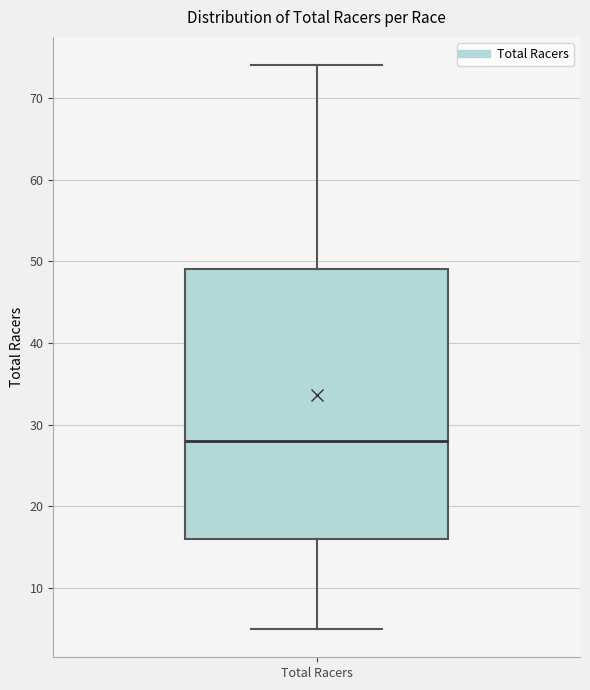

Read this box plot against the y-axis: the position of the median line, the range covered by the box, and the ends of both whiskers. The values are not printed on the chart, so give them approximately, as read against the axis.

median 28, box 16 to 49, whiskers 5 to 74